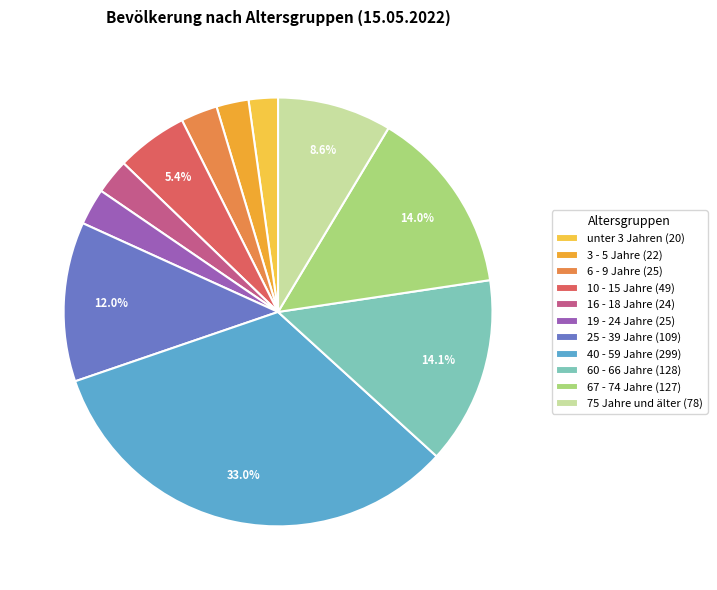

Count the number of slices in the pie.

11